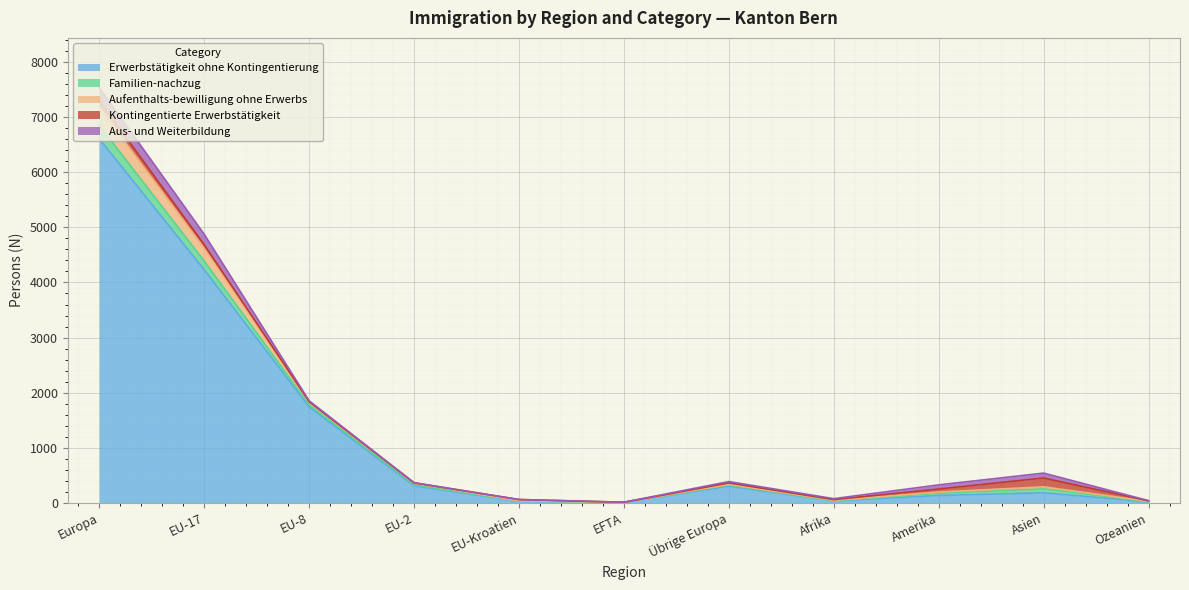

At how many categories does at least one series exceed 5842?

1